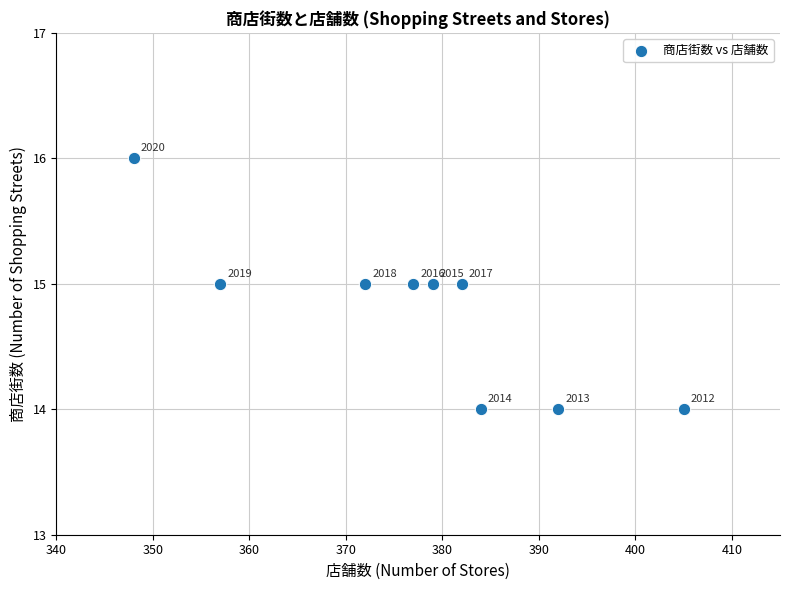

What is the average X value?

377